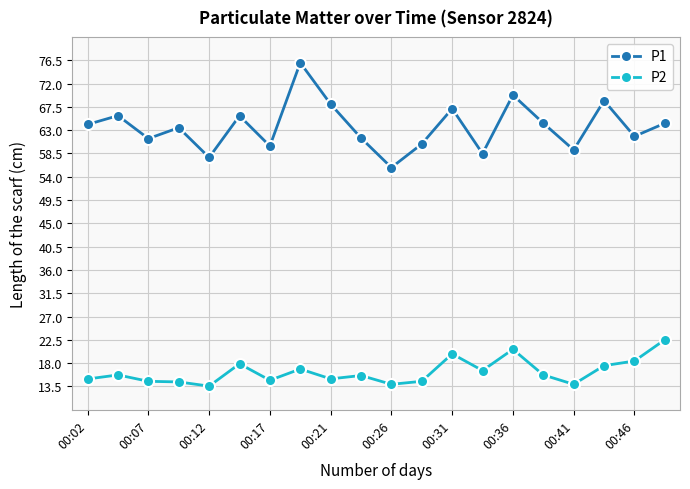

Which series has the largest total across all categories?

P1